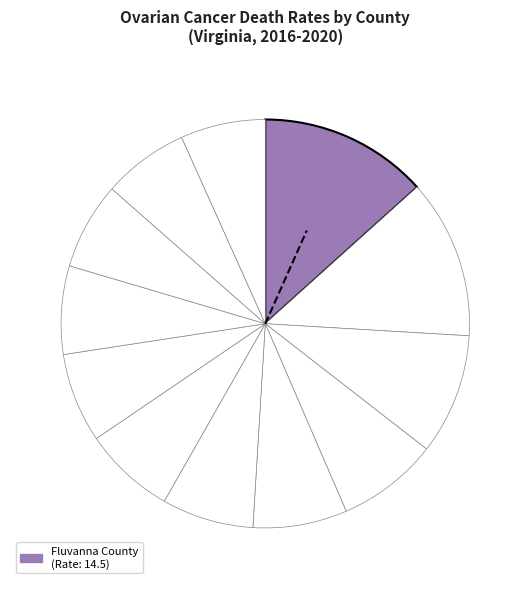

Count the number of slices in the pie.

12